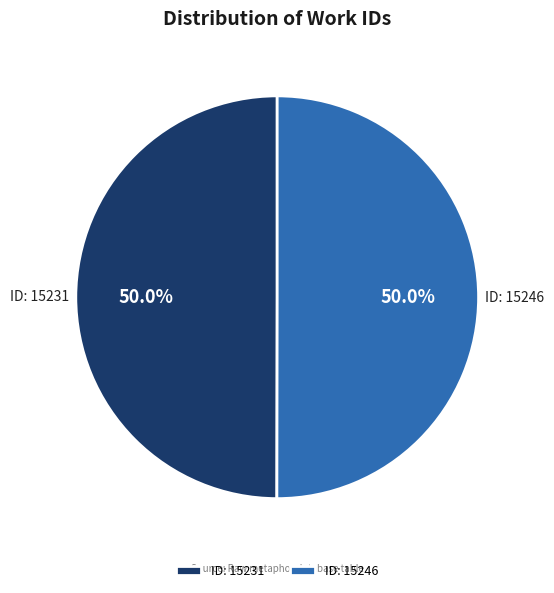

What is the total percentage of ID: 15231 and ID: 15246?

100.0%